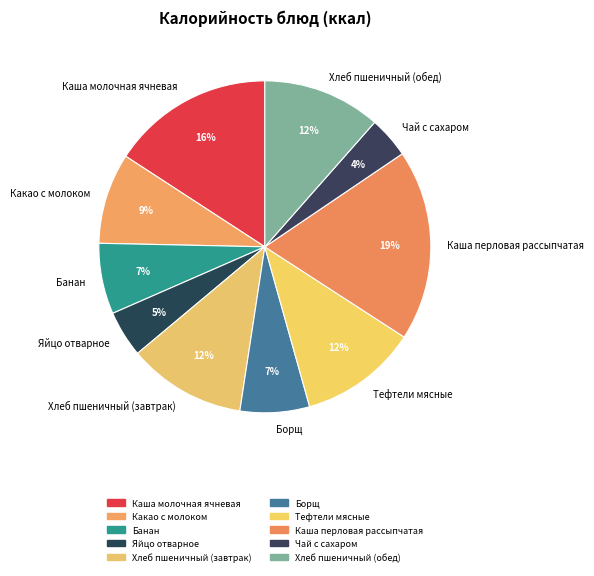

Approximately how many times larger is the value at Яйцо отварное compared to Каша молочная ячневая?

0.3